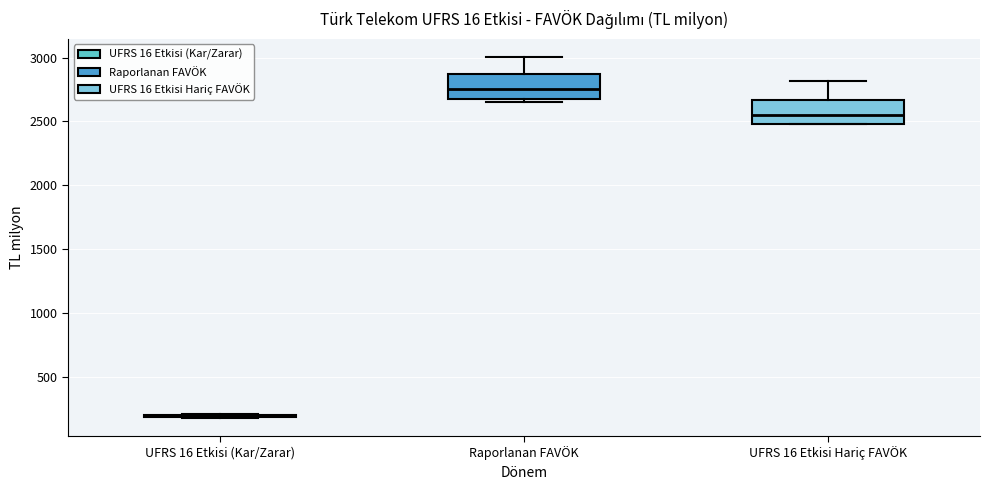

Reading left to right, read every box against the y-axis: the position of its median line, the range the box covers, and the ends of its whiskers. The values are not printed on the chart, so give them approximately, as read against the axis.

UFRS 16 Etkisi (Kar/Zarar): box collapsed to a line at 200, whiskers 200 to 200
Raporlanan FAVÖK: median 2750, box 2650 to 2850, whiskers 2650 (just below the box's lower edge) to 3000
UFRS 16 Etkisi Hariç FAVÖK: median 2550, box 2500 to 2650, whiskers 2500 to 2800